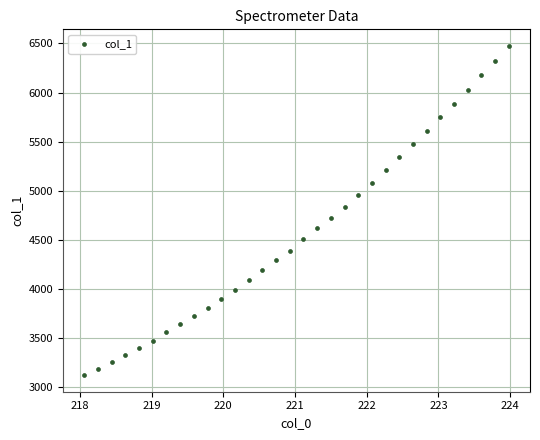

What is the range of X values (max minus min)?

5.9